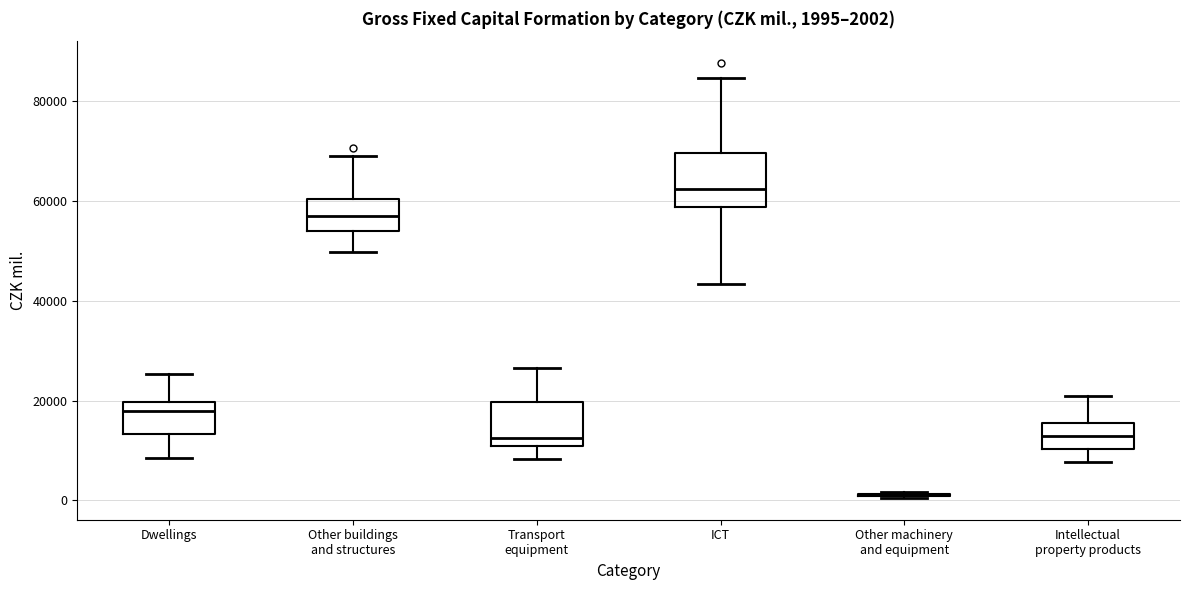

Which box is the tallest, from its lower edge to its upper edge?

ICT